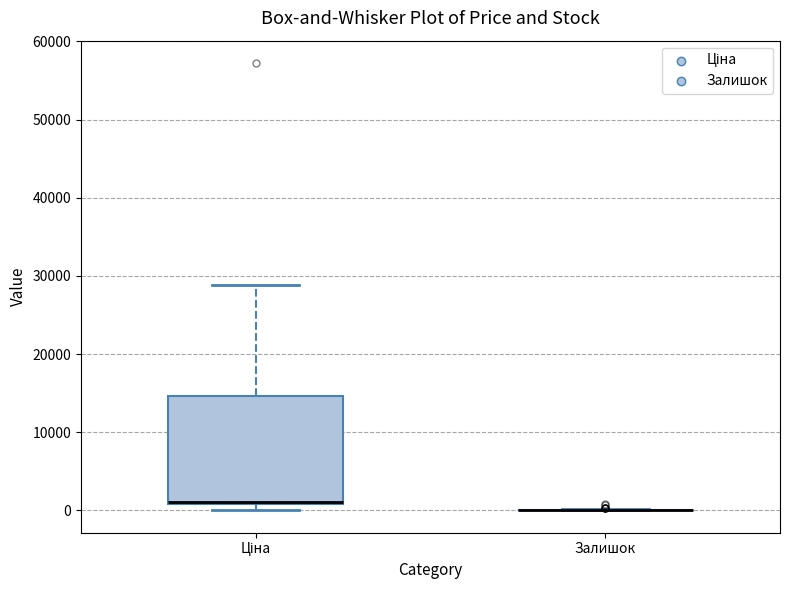

Which box is the tallest, from its lower edge to its upper edge?

Ціна